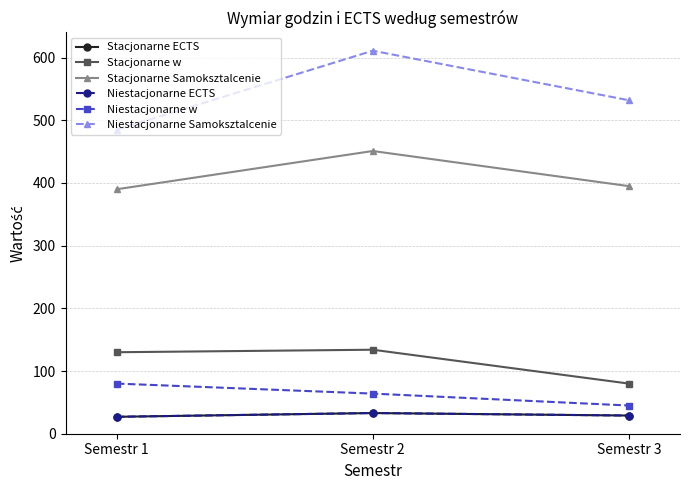

Rank the series by their maximum value, from highest to lowest.

Niestacjonarne Samoksztalcenie, Stacjonarne Samoksztalcenie, Stacjonarne w, Niestacjonarne w, Stacjonarne ECTS, Niestacjonarne ECTS